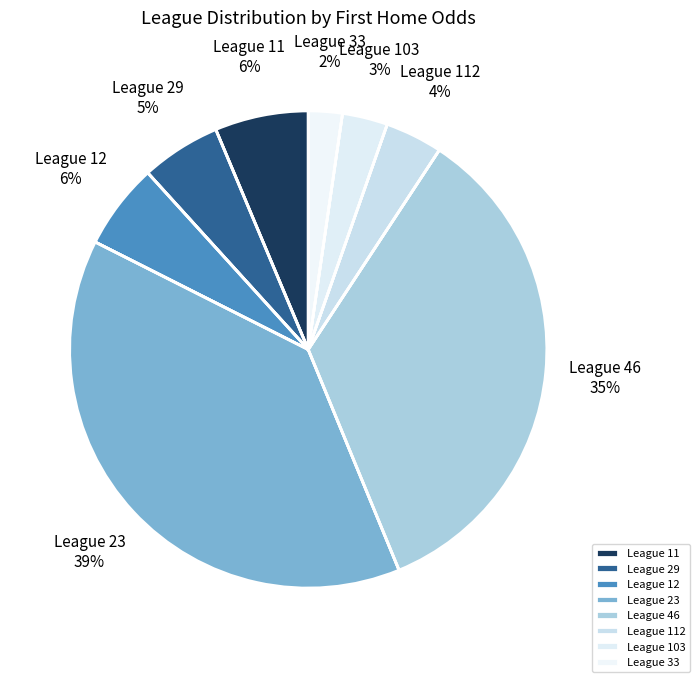

How many segments does this pie chart have?

8